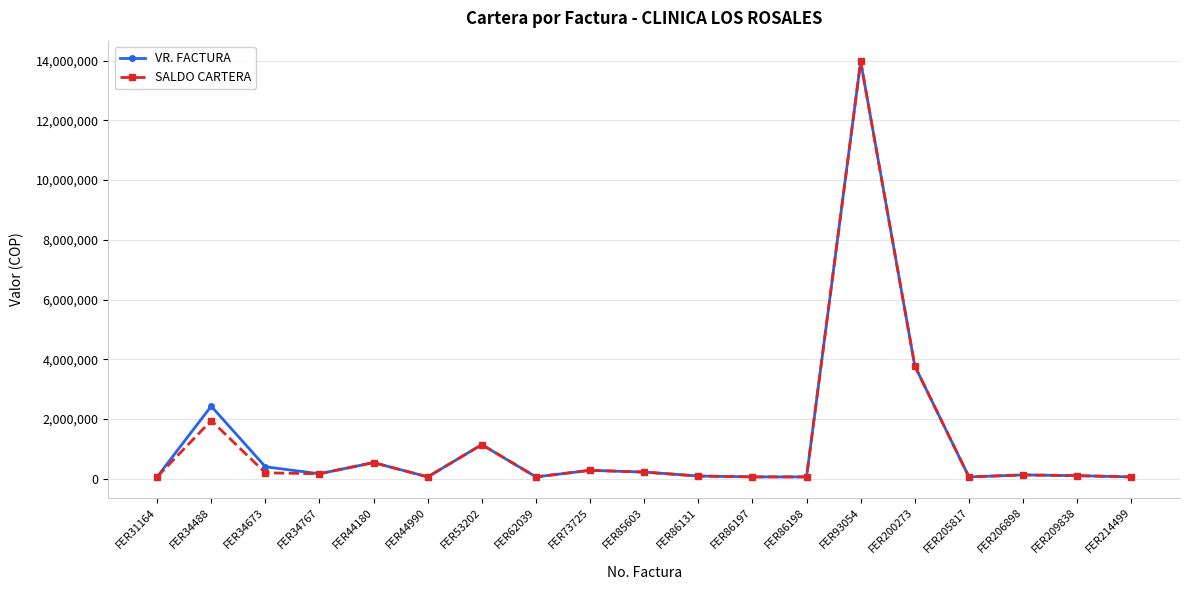

How many lines are shown in the chart?

2